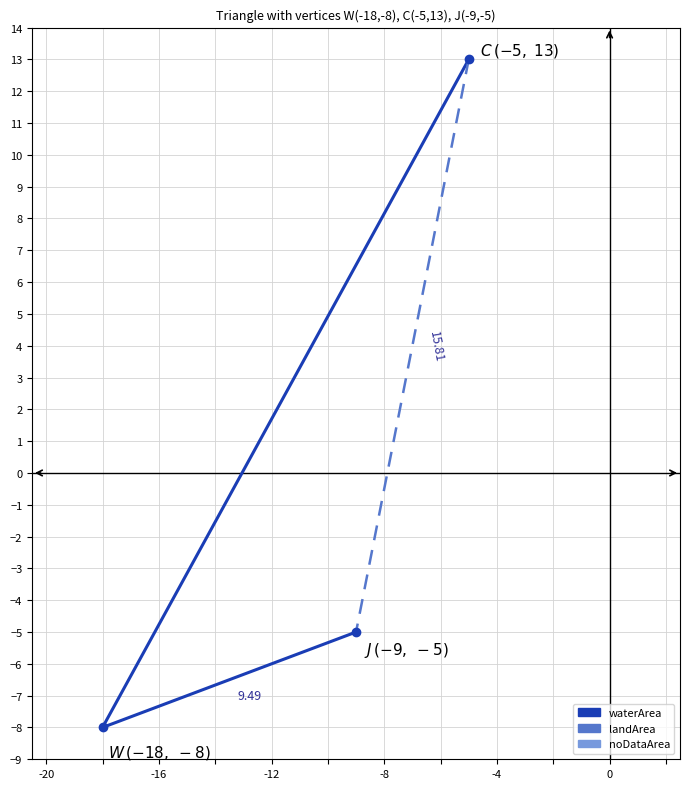

Which series has the largest total across all categories?

CJ